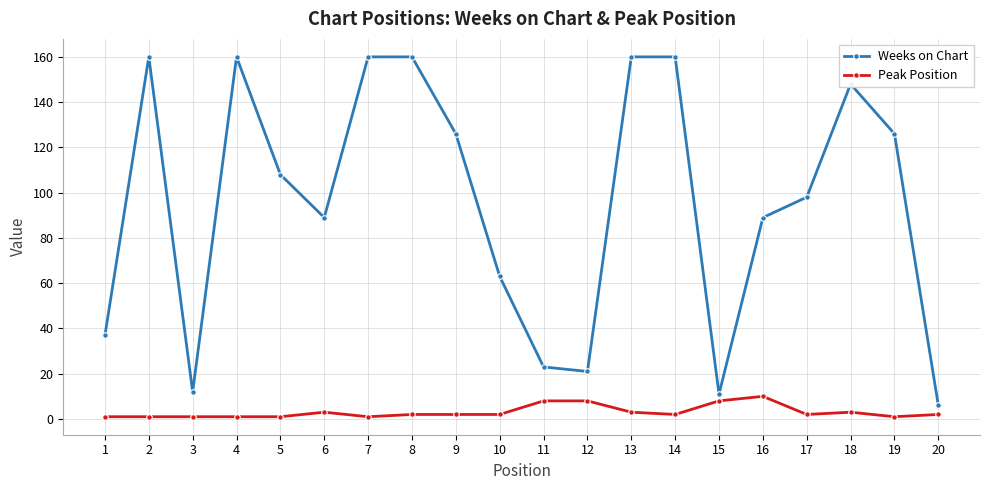

At 18, list the series in order from smallest to largest.

Peak Position, Weeks on Chart